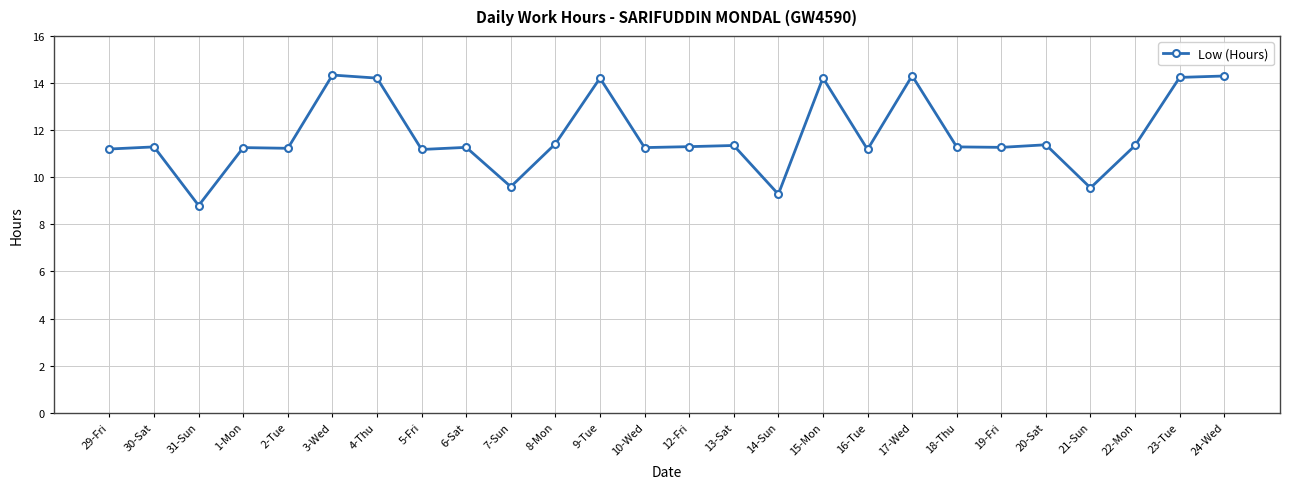

What position from the right is 18-Thu?

7